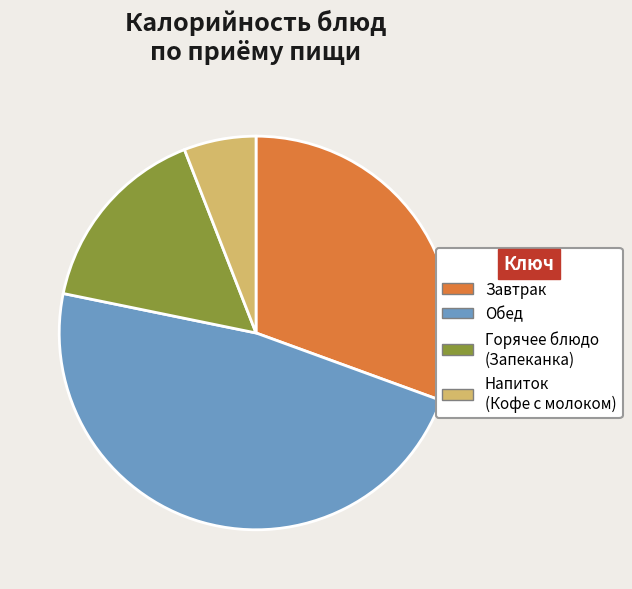

Which has a higher value, Напиток (Кофе с молоком) or Обед?

Обед